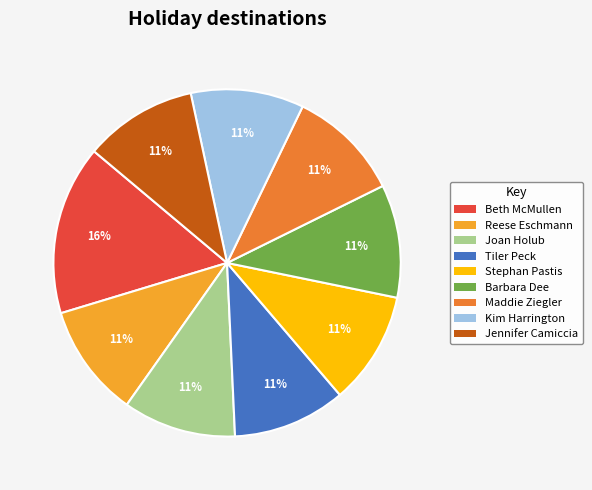

Does Joan Holub represent more than half of the total?

No